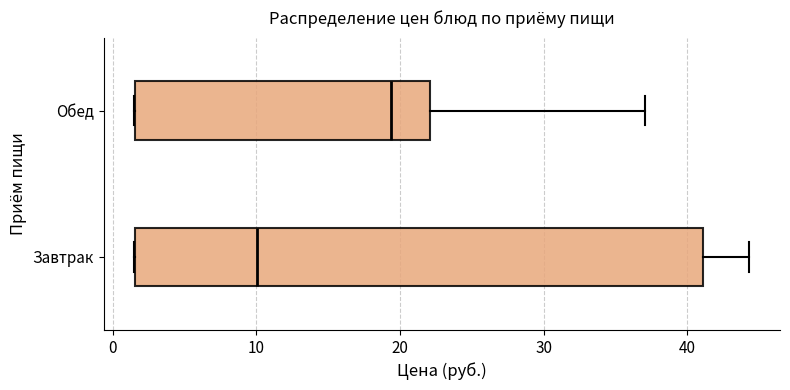

Which box has the furthest to the left median line?

Завтрак